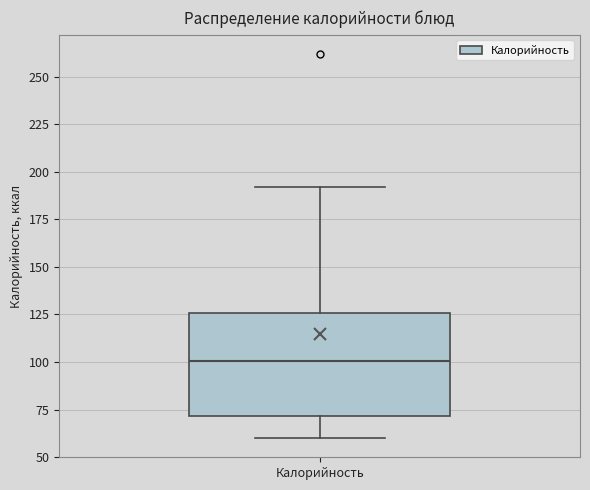

Transcribe this box plot: give where the median line is, the range the box spans, and where the two whiskers end, as read against the y-axis. The values are not printed on the chart, so give them approximately, as read against the axis.

median 100, box 70 to 125, whiskers 60 to 190